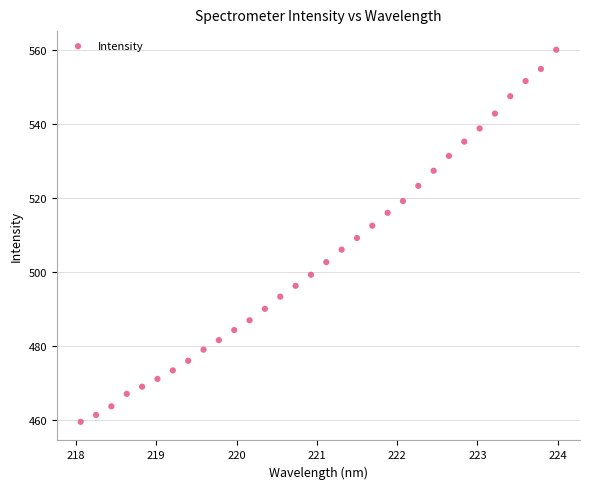

What is the range of X values (max minus min)?

5.9